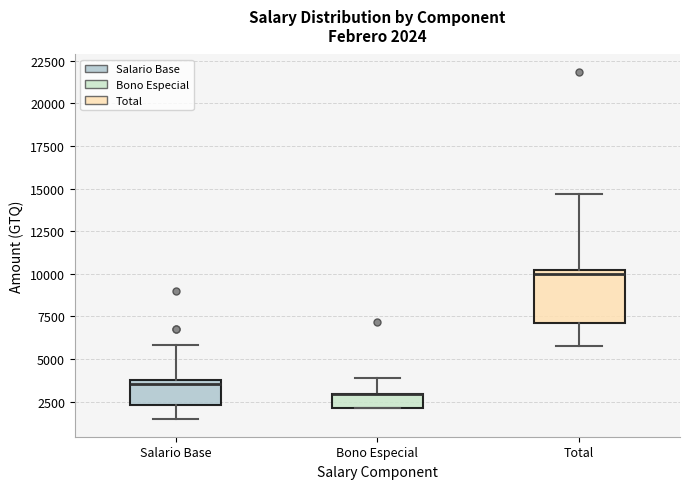

Comparing the boxes themselves (not the whiskers), which one is the tallest?

Total